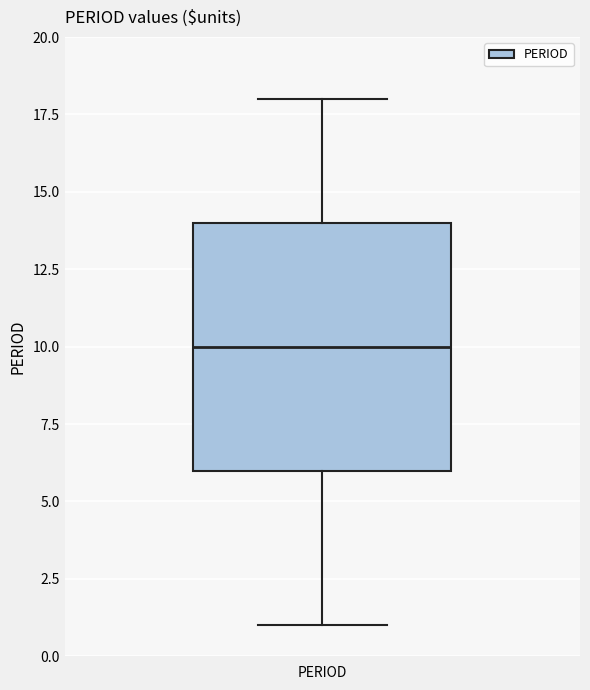

Read this box plot against the y-axis: the position of the median line, the range covered by the box, and the ends of both whiskers. The values are not printed on the chart, so give them approximately, as read against the axis.

median 10, box 6 to 14, whiskers 1 to 18